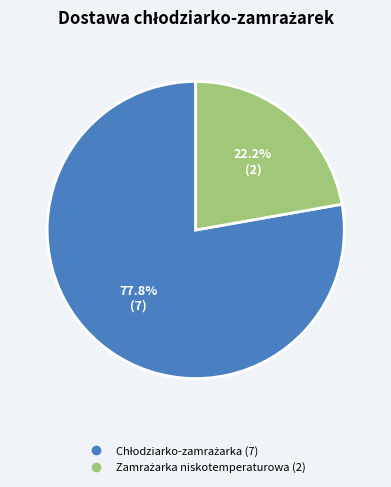

How many segments does this pie chart have?

2